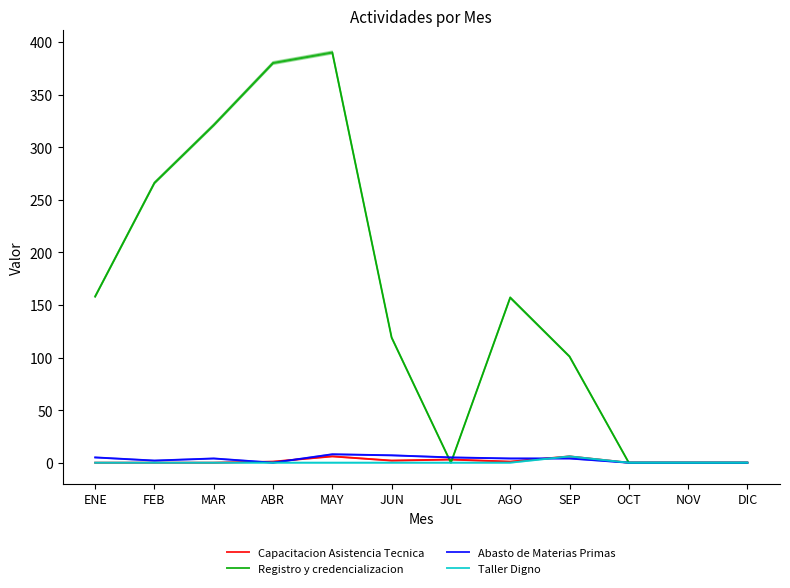

Does the chart have visible grid lines?

No